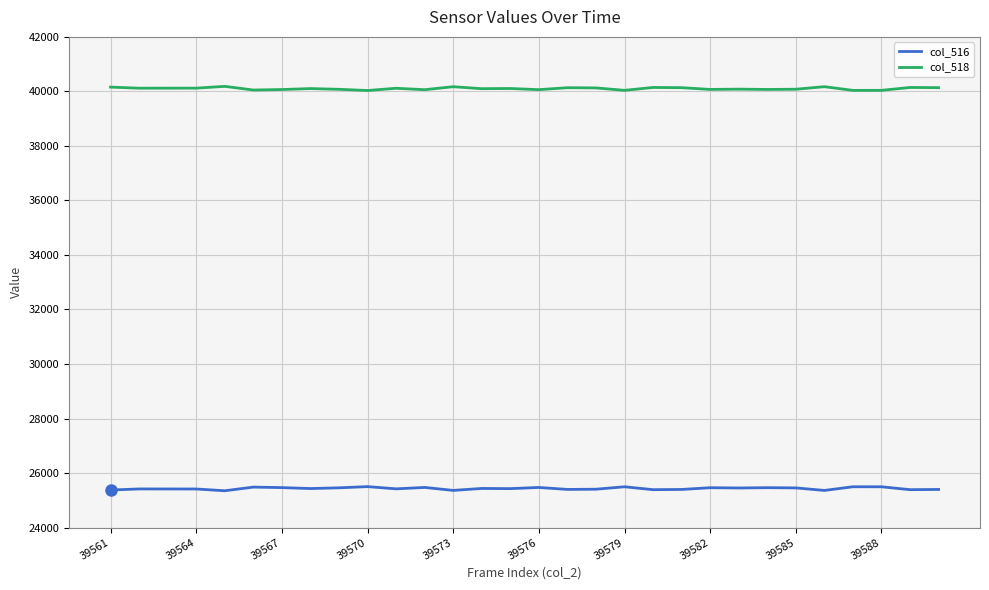

Which series has the largest total across all categories?

col_518